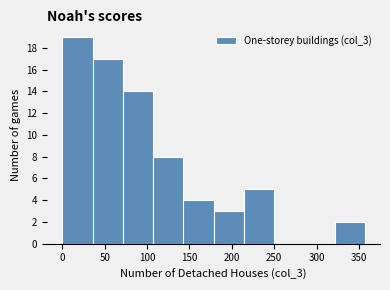

Over which range of the x-axis is the bar tallest?

0 to 35